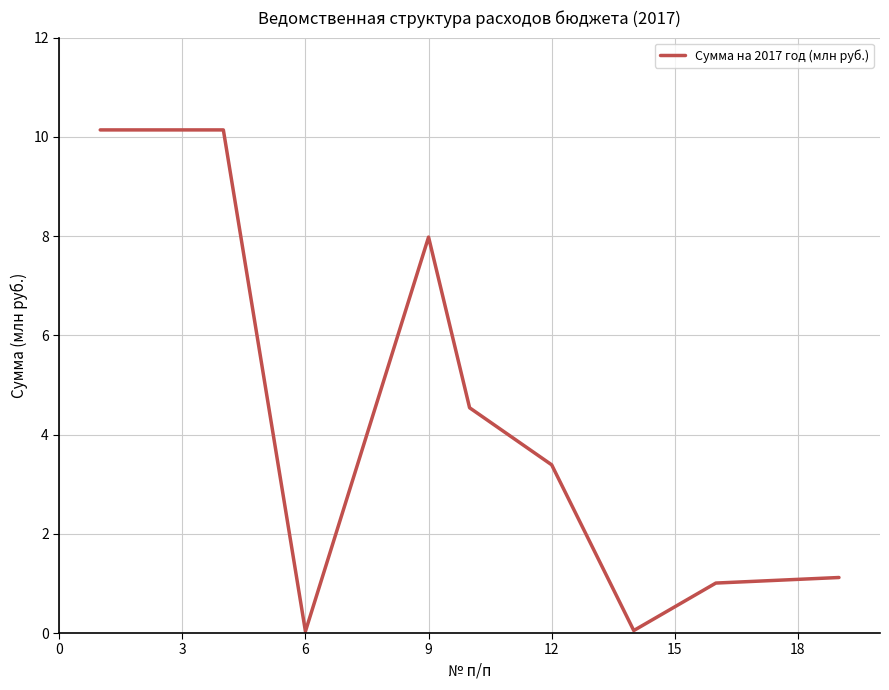

What is the maximum value shown in the chart?

10.1